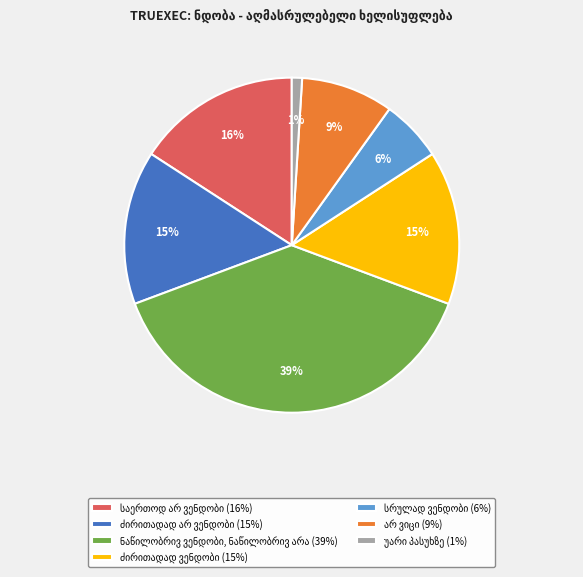

Is there any slice that represents more than half of the pie?

No